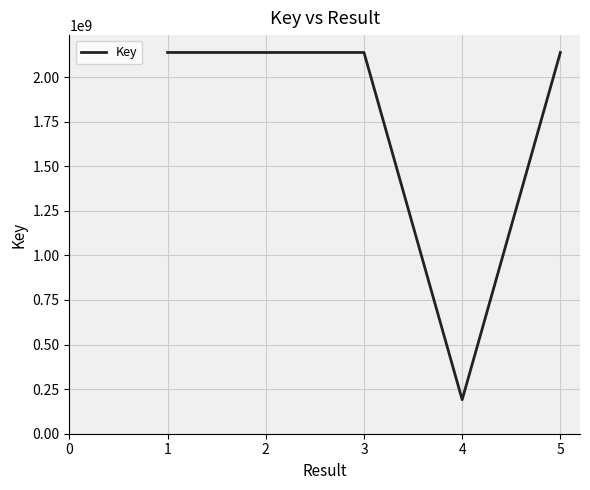

Does the chart have visible grid lines?

Yes